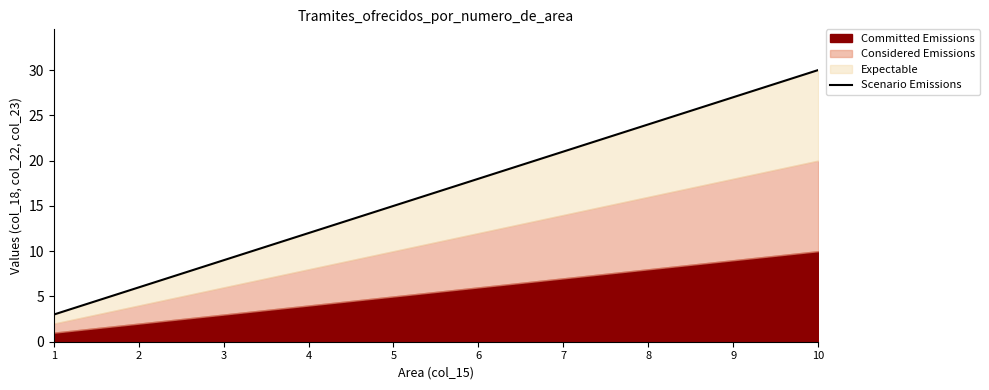

Read the value at 5, to the nearest 5.

15